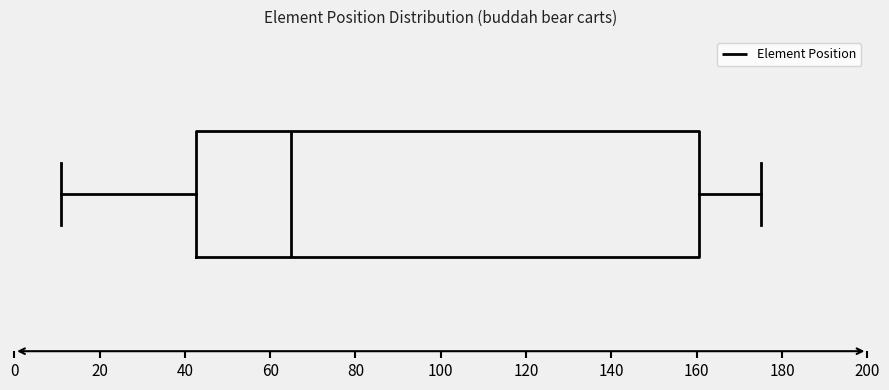

Transcribe this box plot: give where the median line is, the range the box spans, and where the two whiskers end, as read against the x-axis. The values are not printed on the chart, so give them approximately, as read against the axis.

median 66, box 42 to 160, whiskers 12 to 176